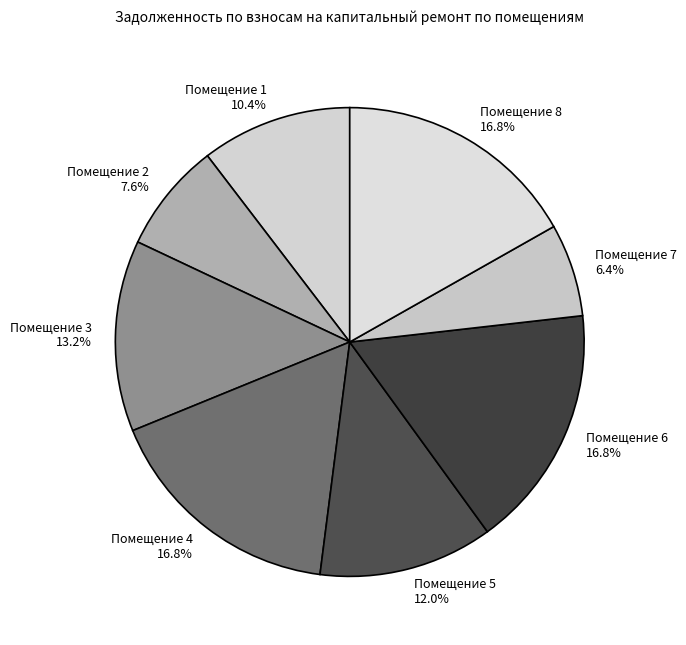

Which category has the smallest portion of the pie?

Помещение 7